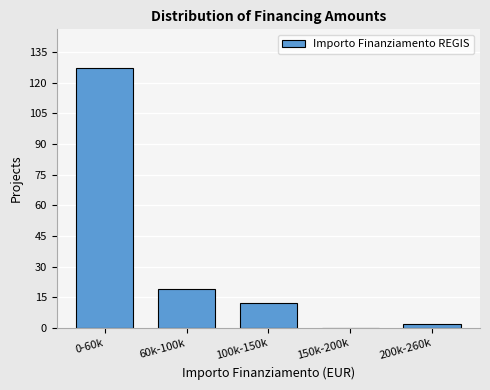

Reading right to left, what are all the values shown in this chart?

200k-260k=2	150k-200k=0	100k-150k=12	60k-100k=19	0-60k=127